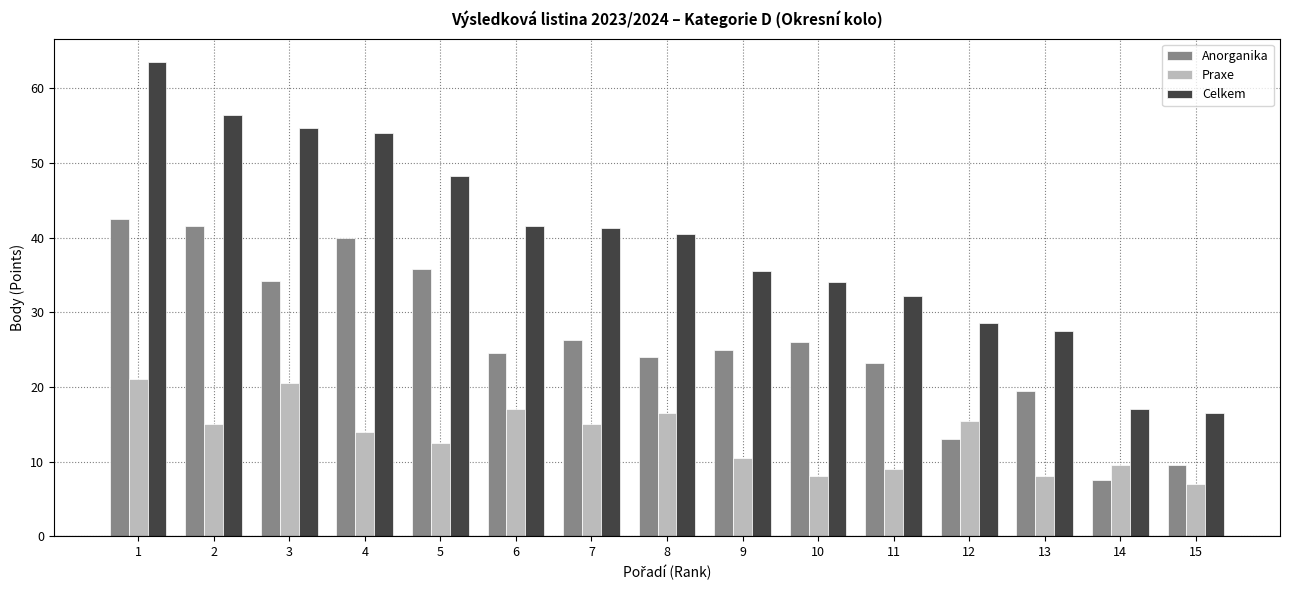

At which label does Praxe first exceed 14?

1